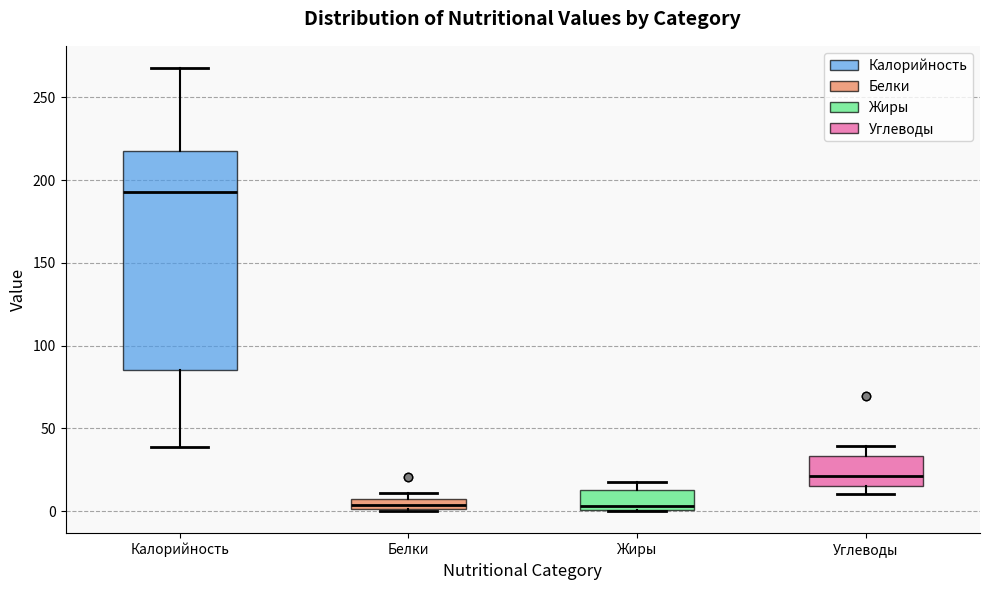

Which box has the highest median line?

Калорийность